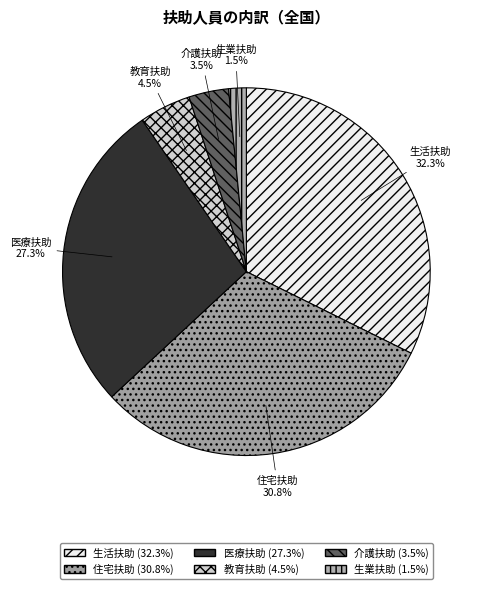

Between 生業扶助 and 住宅扶助, which is larger?

住宅扶助